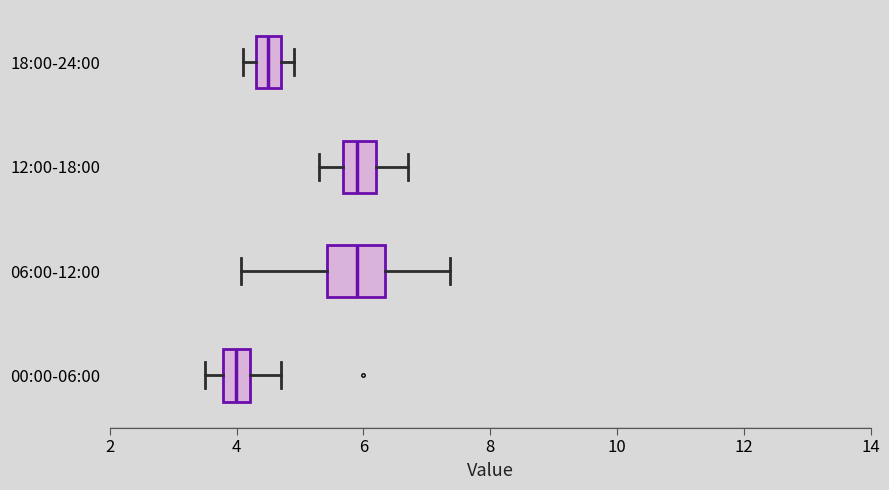

Which box has the furthest to the left median line?

00:00-06:00